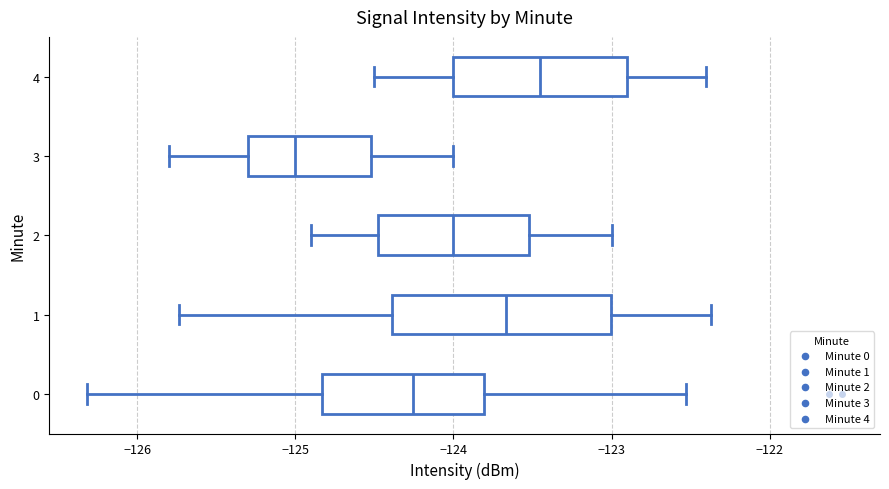

Where does the left whisker of the box at y = 1 end on the x-axis? The values are not printed on the chart, so give them approximately, as read against the axis.

-125.7